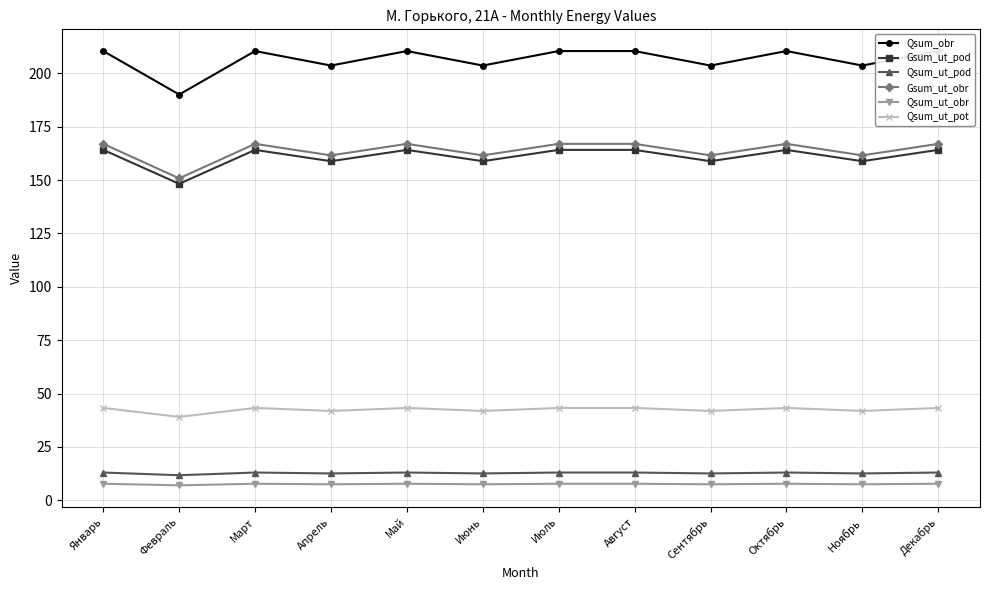

How many lines are shown in the chart?

6